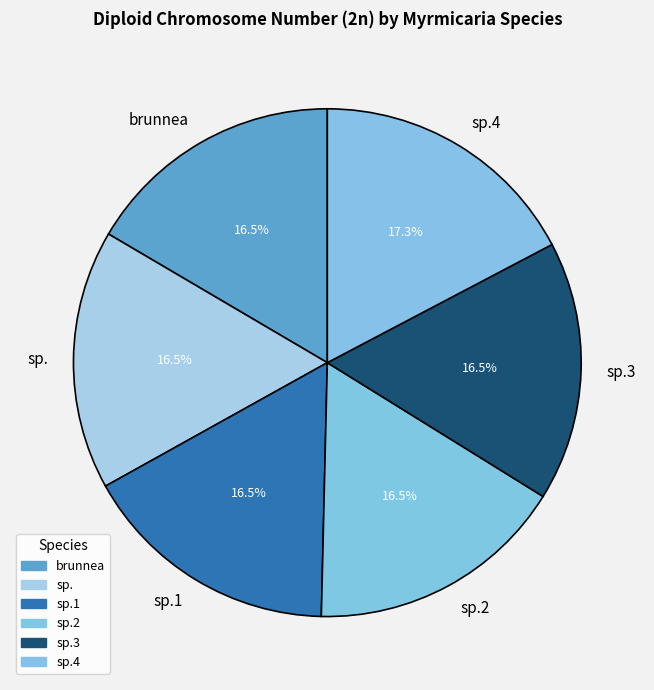

To the nearest percent, what is the average slice percentage?

17%